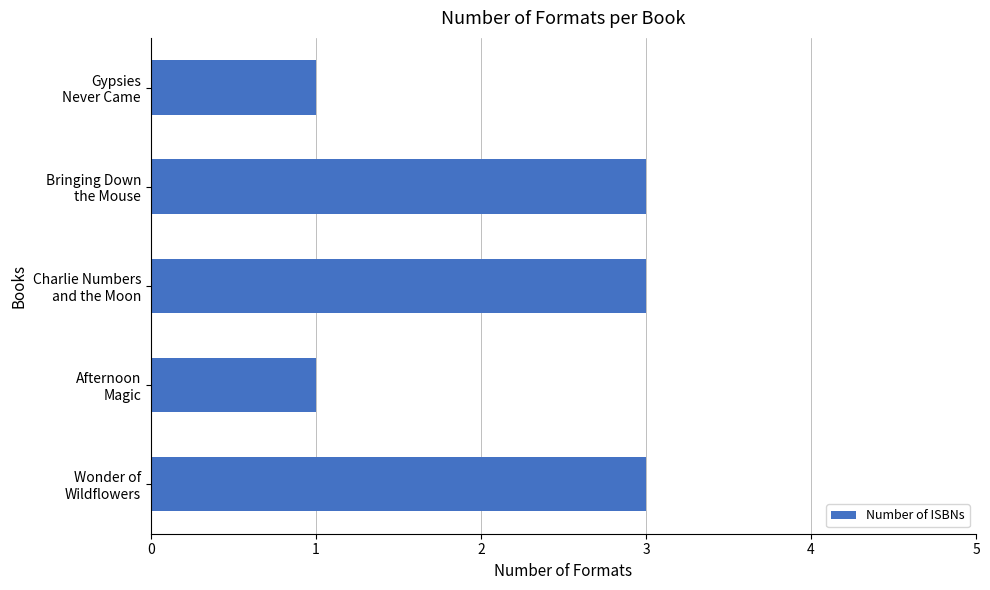

What is the sum of all values?

11